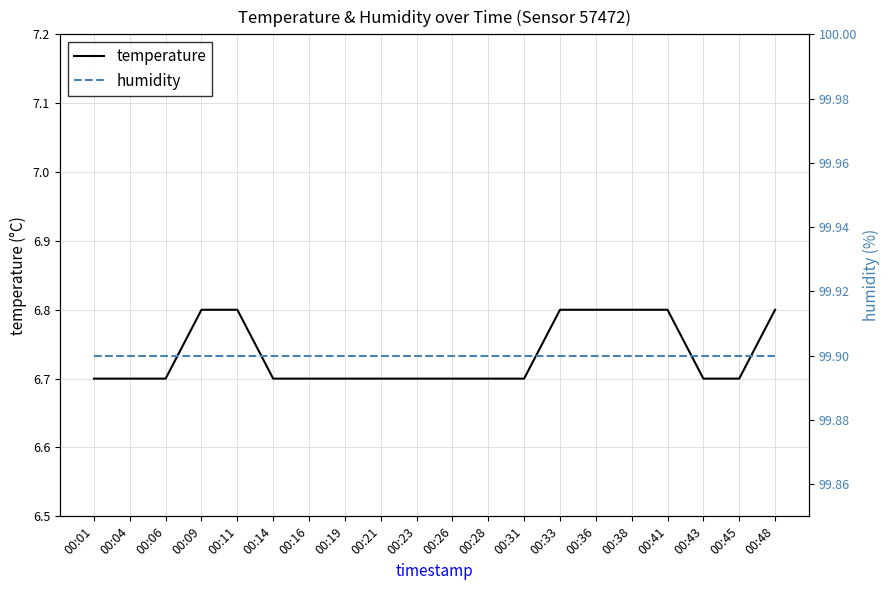

True or false: humidity and temperature intersect in this chart.

False